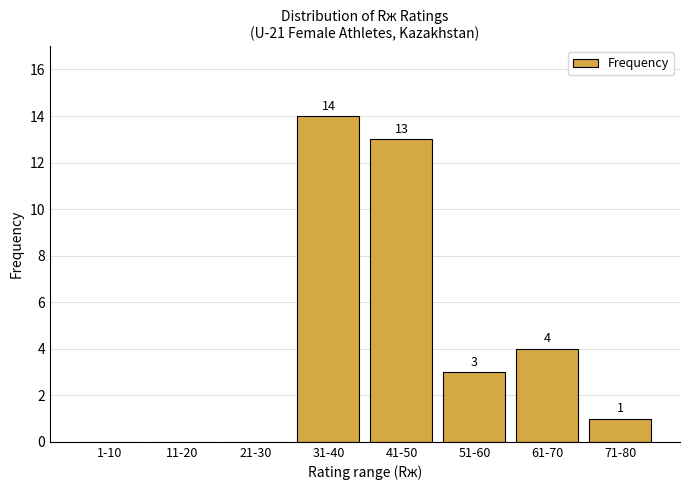

Reading left to right, what are all the values shown in this chart?

1-10=0	11-20=0	21-30=0	31-40=14	41-50=13	51-60=3	61-70=4	71-80=1